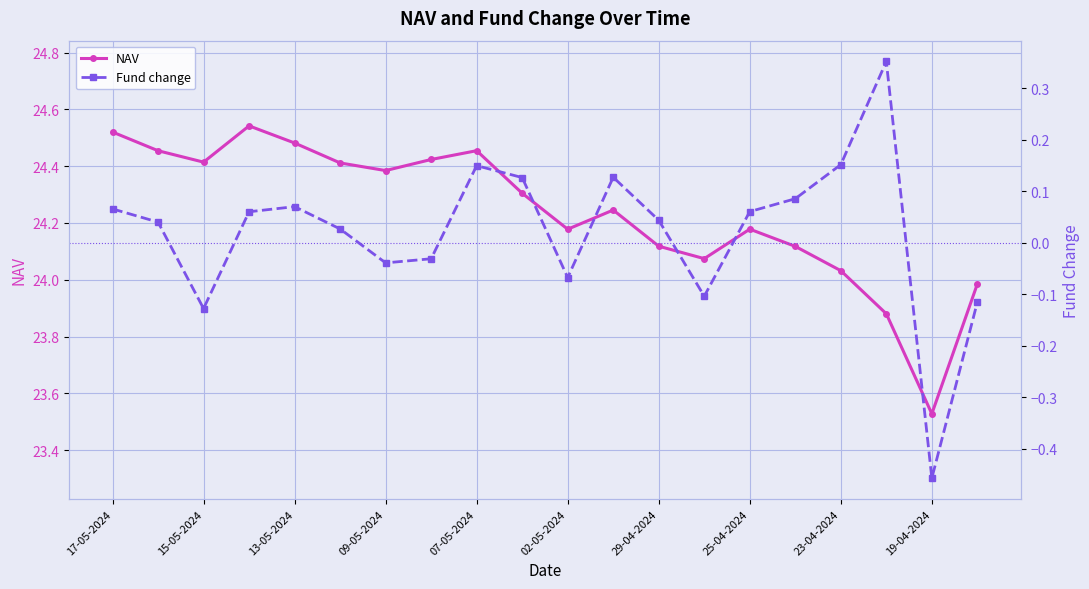

How many interior local peaks does the NAV series have?

4